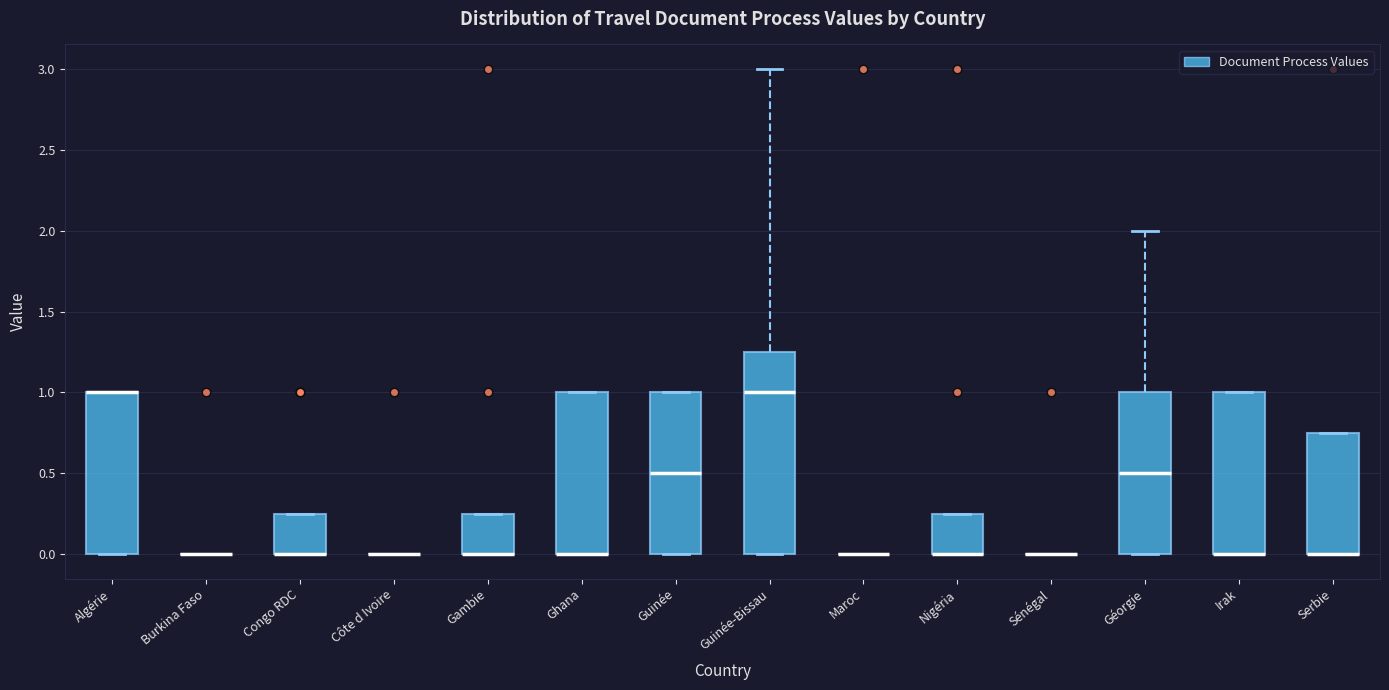

Which box is the tallest, from its lower edge to its upper edge?

Guinée-Bissau